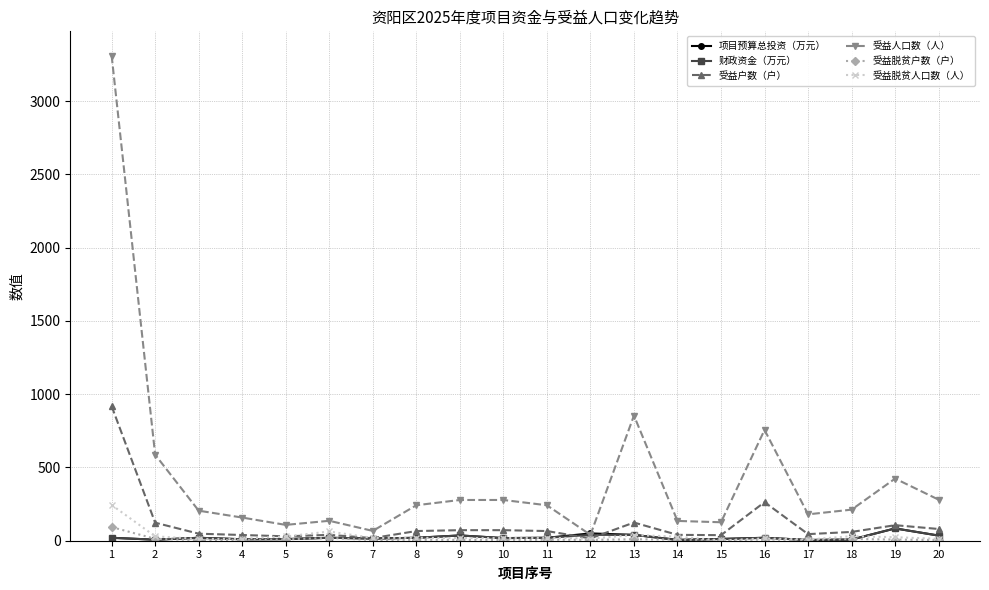

At which category is the sum across all series the highest?

1